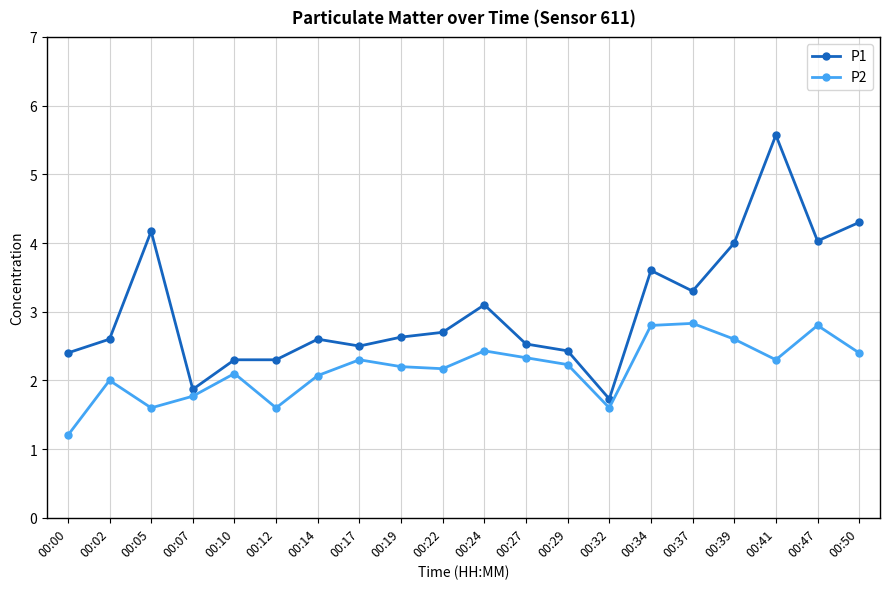

True or false: P1 and P2 cross at least once.

False